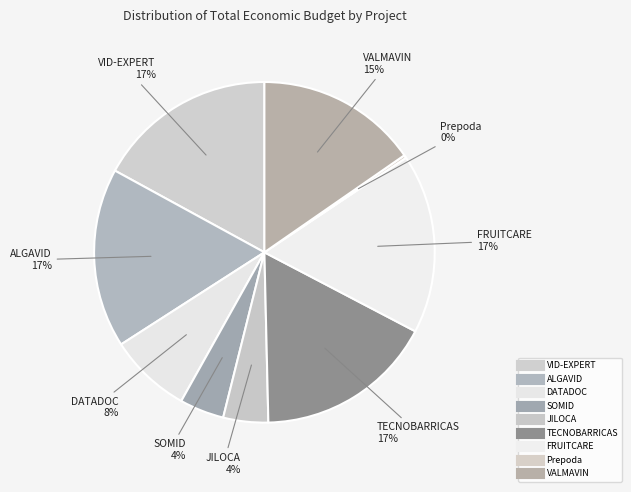

Which slice is the smallest?

Prepoda